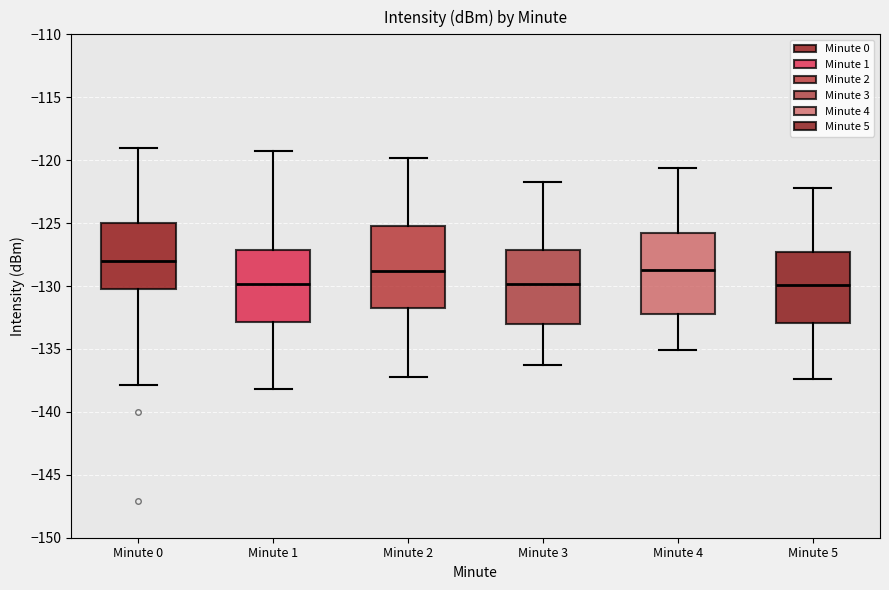

Which box's median line is the highest?

Minute 0